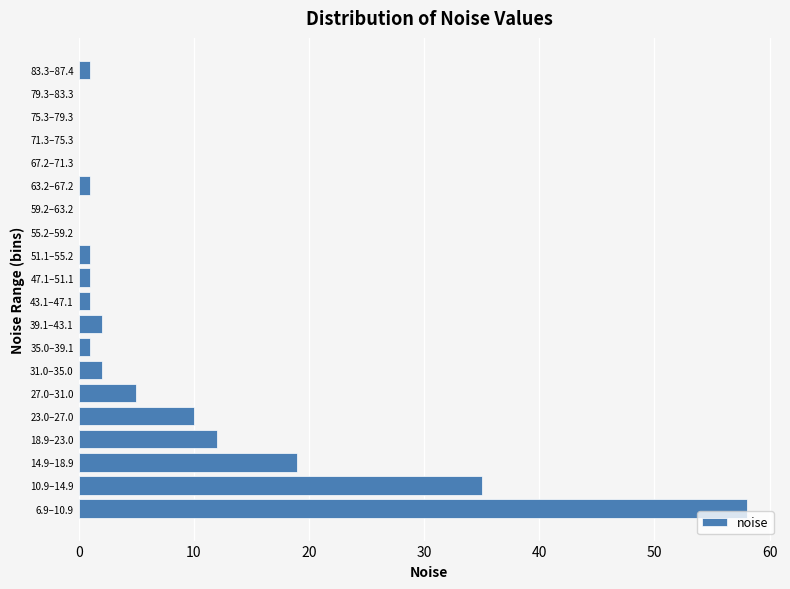

Reading bottom to top, list all the values displayed in this chart.

6.9–10.9=58	10.9–14.9=35	14.9–18.9=19	18.9–23.0=12	23.0–27.0=10	27.0–31.0=5	31.0–35.0=2	35.0–39.1=1	39.1–43.1=2	43.1–47.1=1	47.1–51.1=1	51.1–55.2=1	55.2–59.2=0	59.2–63.2=0	63.2–67.2=1	67.2–71.3=0	71.3–75.3=0	75.3–79.3=0	79.3–83.3=0	83.3–87.4=1